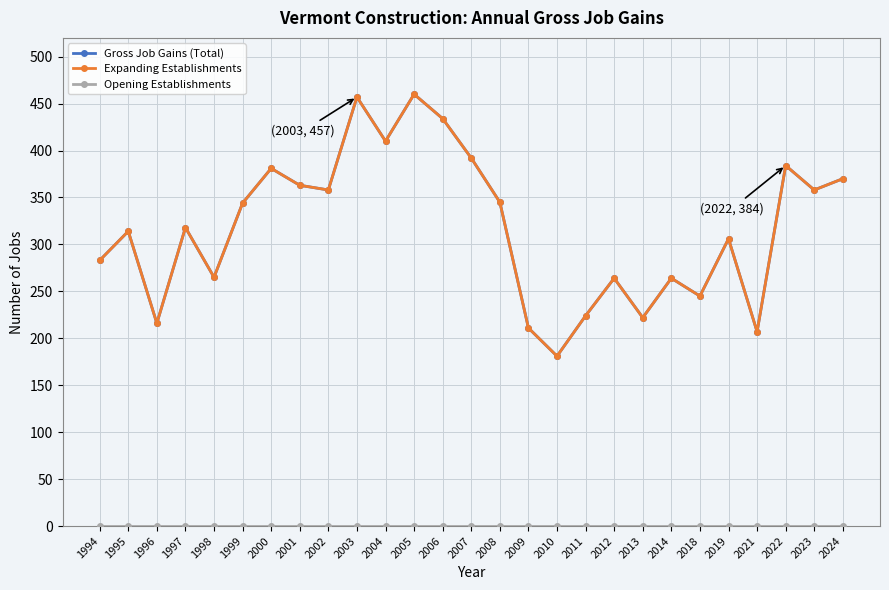

Where does the Expanding Establishments series first go above 318?

1999